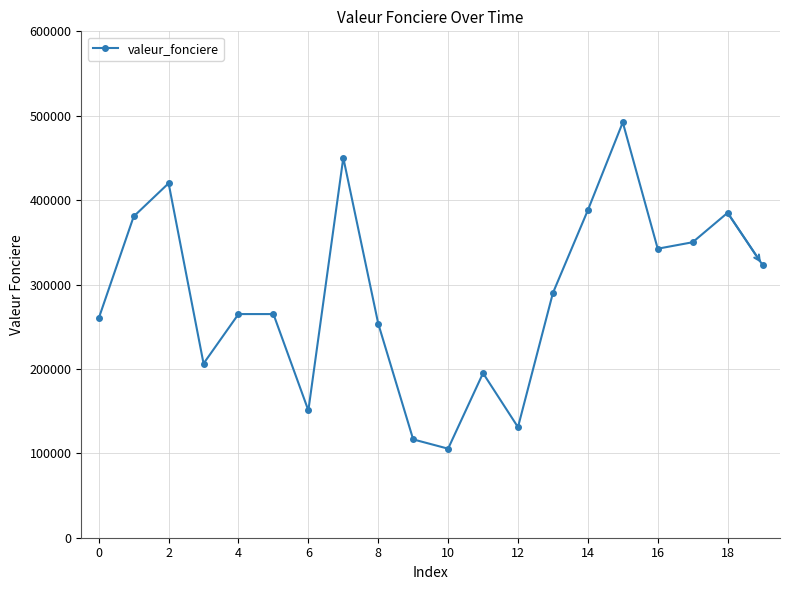

What is the difference between the second highest and second lowest values?

333682.2